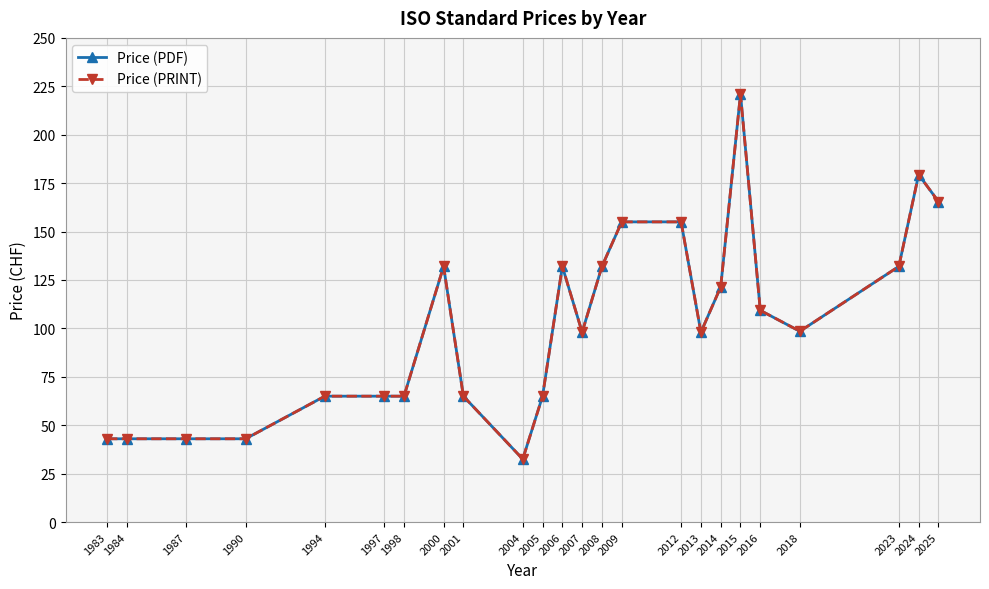

What is the smallest value displayed?

32.5